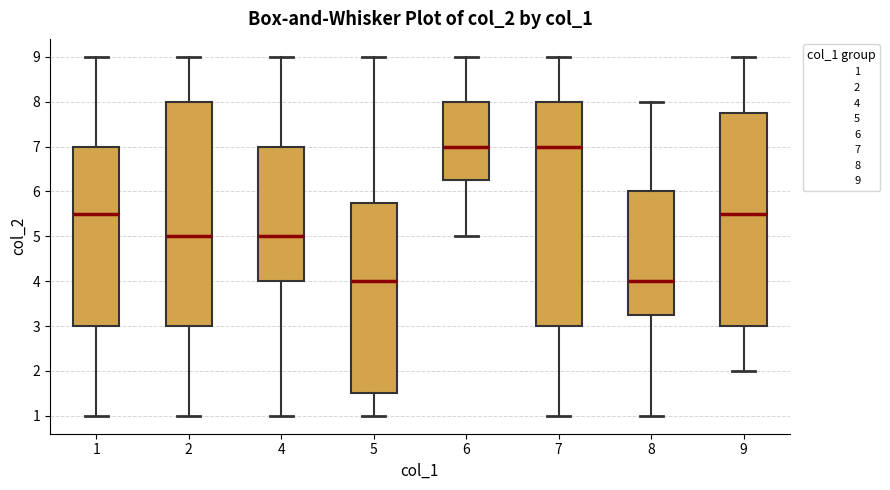

Reading left to right, transcribe this box plot: for each box, give where its median line is, the range the box spans, and where its two whiskers end, as read against the y-axis. The values are not printed on the chart, so give them approximately, as read against the axis.

1: median 5.5, box 3.0 to 7.0, whiskers 1.0 to 9.0
2: median 5.0, box 3.0 to 8.0, whiskers 1.0 to 9.0
4: median 5.0, box 4.0 to 7.0, whiskers 1.0 to 9.0
5: median 4.0, box 1.5 to 5.8, whiskers 1.0 to 9.0
6: median 7.0, box 6.3 to 8.0, whiskers 5.0 to 9.0
7: median 7.0, box 3.0 to 8.0, whiskers 1.0 to 9.0
8: median 4.0, box 3.3 to 6.0, whiskers 1.0 to 8.0
9: median 5.5, box 3.0 to 7.8, whiskers 2.0 to 9.0